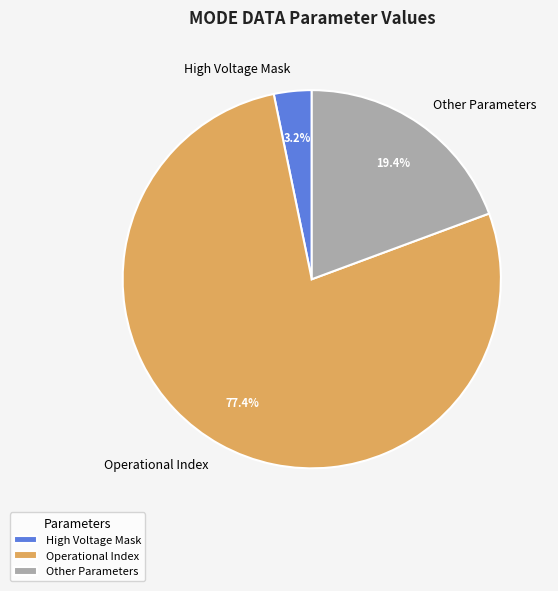

To the nearest percent, what is the average slice percentage?

33%